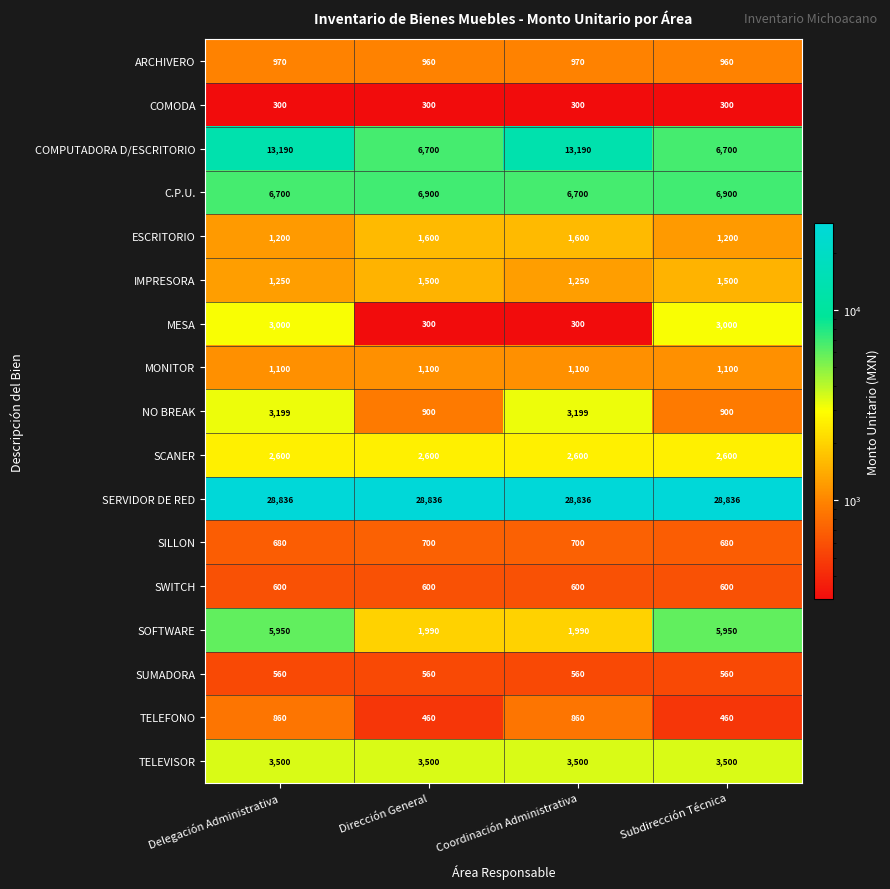

Is it true that SCANER equals 2600 at Coordinación Administrativa?

True